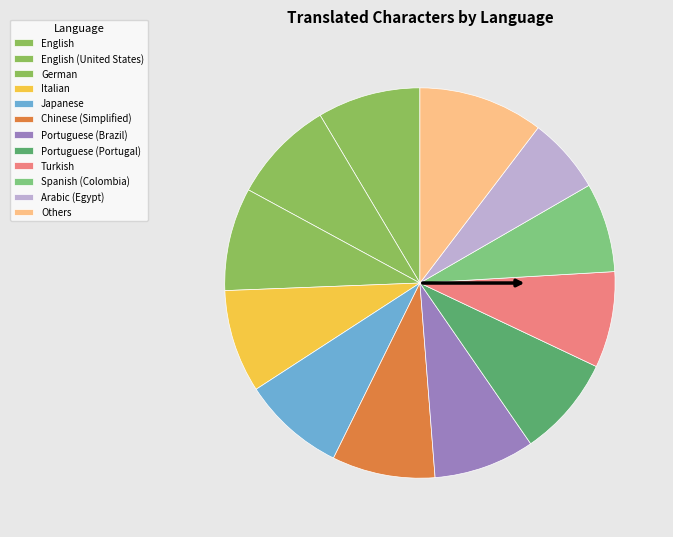

How many slices are in this pie chart?

12